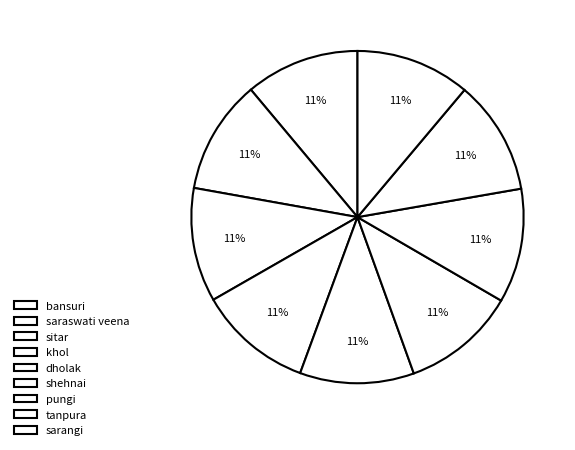

What is the largest slice in the pie chart?

sarangi